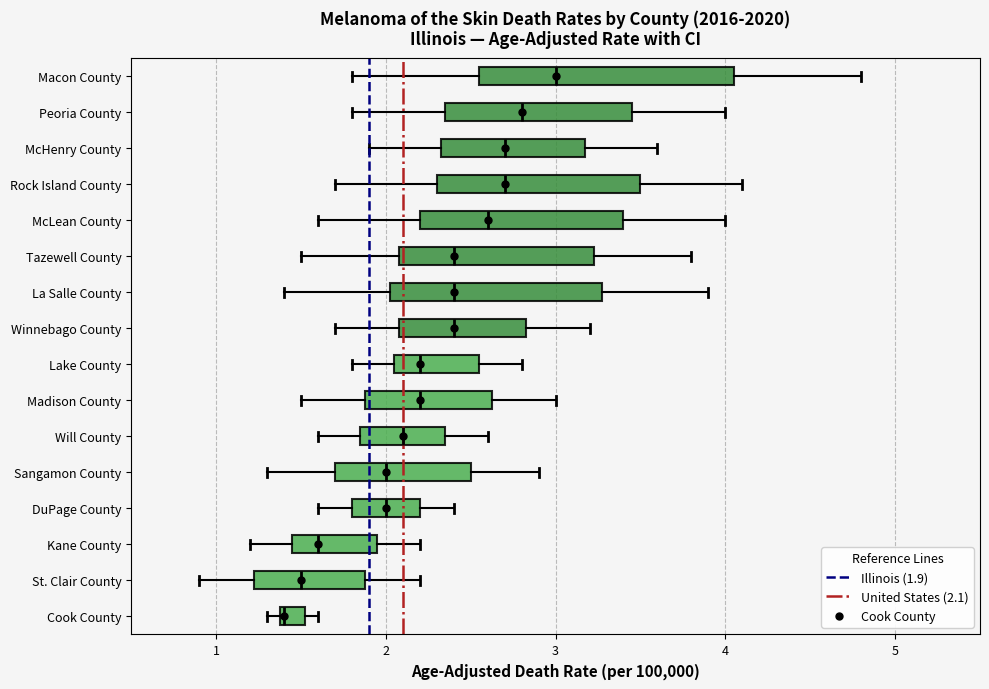

Which box's median line is the furthest to the left?

Cook County